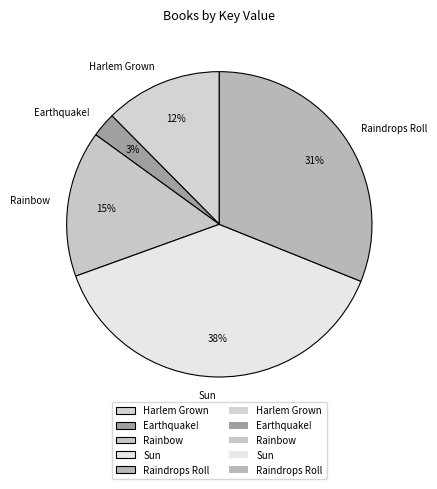

To the nearest percent, what portion does Rainbow represent?

15%